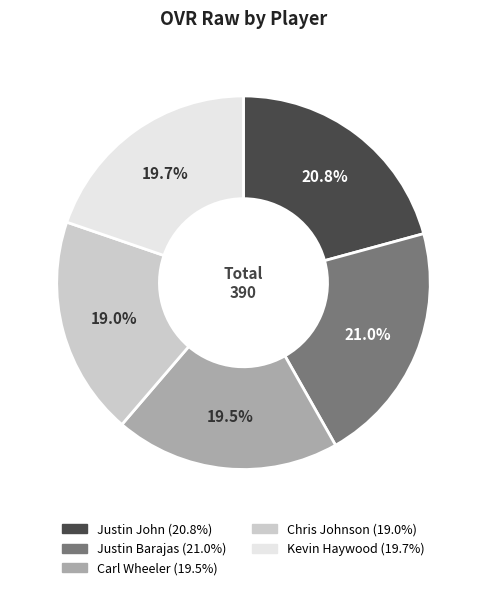

True or false: Chris Johnson accounts for 19% of the total.

True